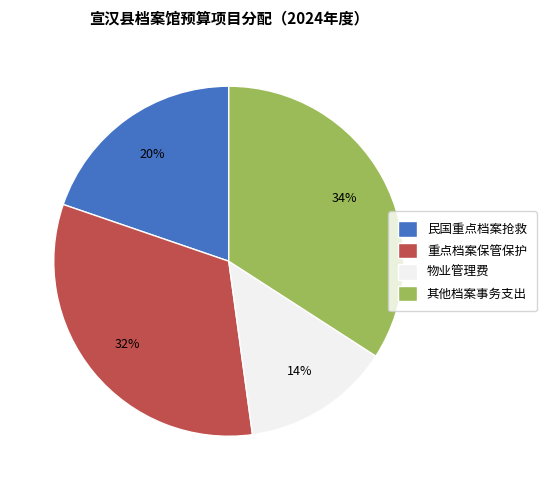

Count the number of slices in the pie.

4